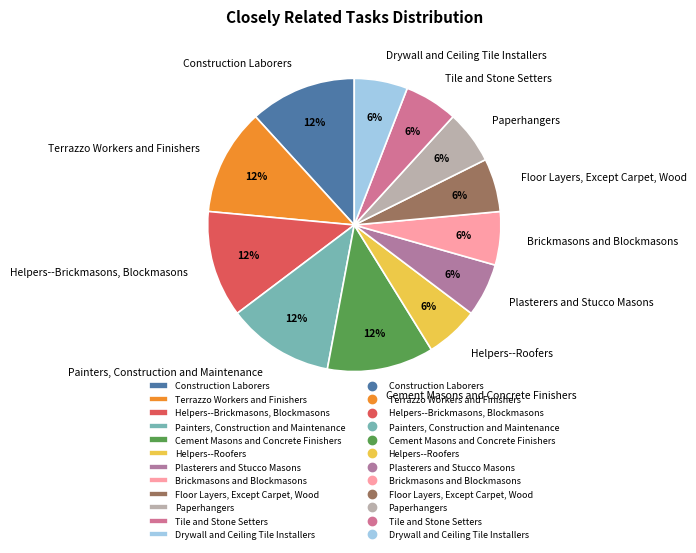

To the nearest percent, what is the difference between the largest and smallest slice percentages?

6%